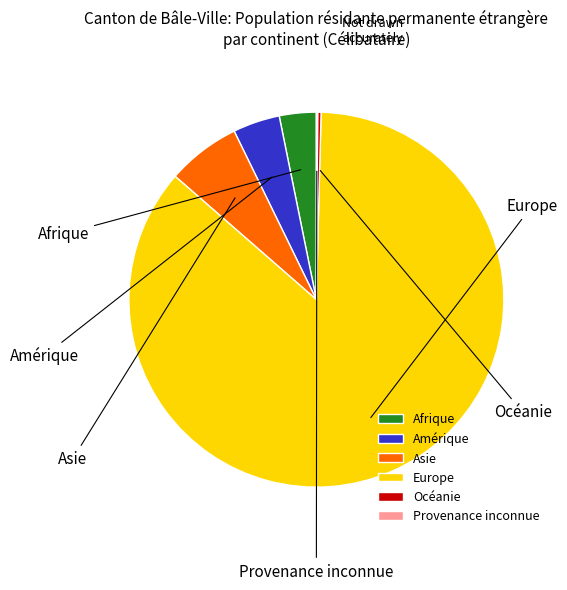

To the nearest percent, what is the difference between the largest and smallest slice percentages?

86%